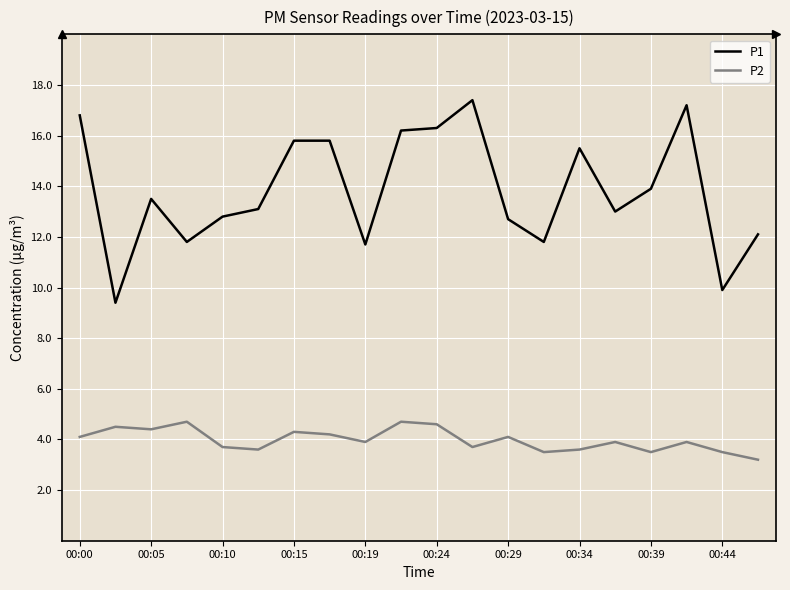

What is the maximum value for P1?

17.4